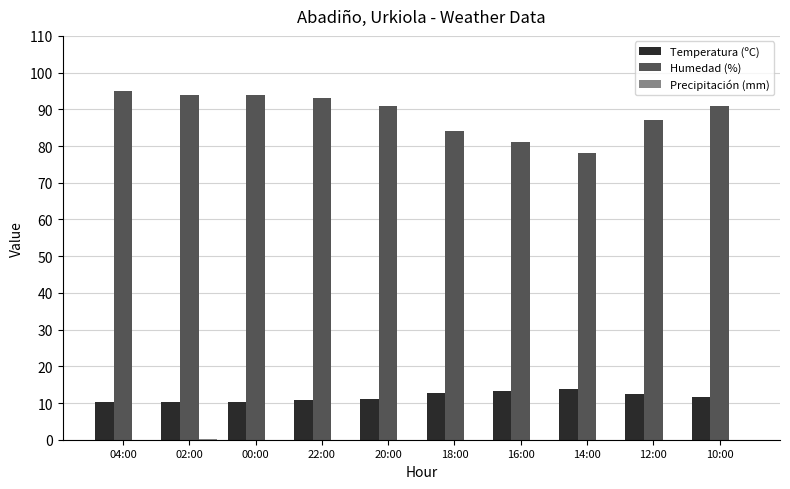

What is the maximum value shown in the chart?

95.0